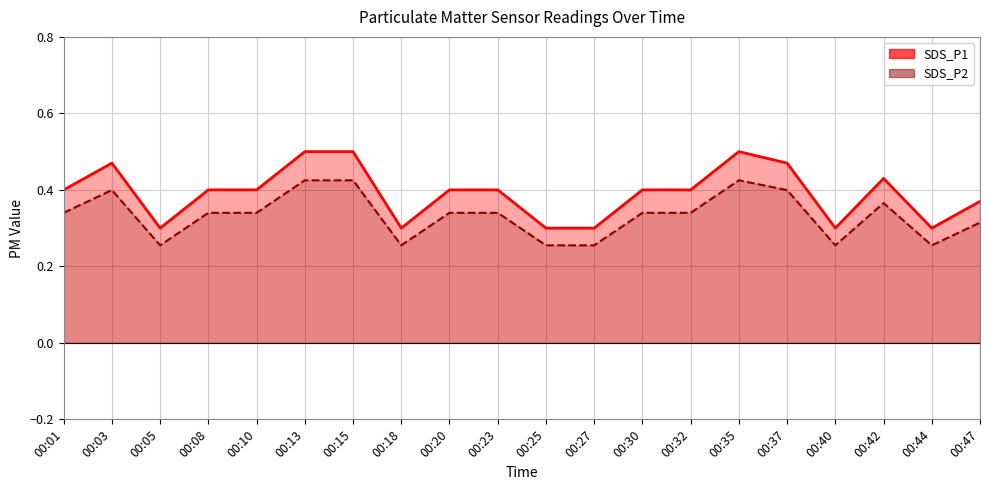

What is the total value across all series at 00:40?

0.6